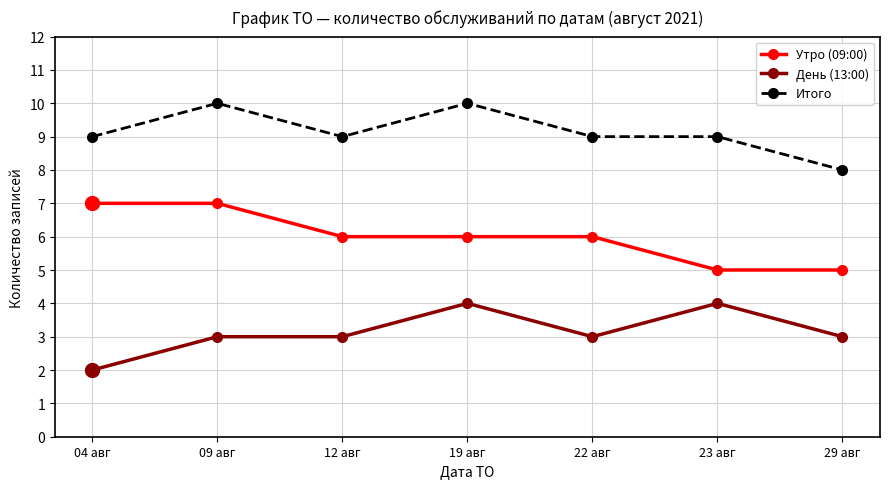

Reading left to right, what are all the values shown in this chart?

Утро (09:00): 7	7	6	6	6	5	5
День (13:00): 2	3	3	4	3	4	3
Итого: 9	10	9	10	9	9	8